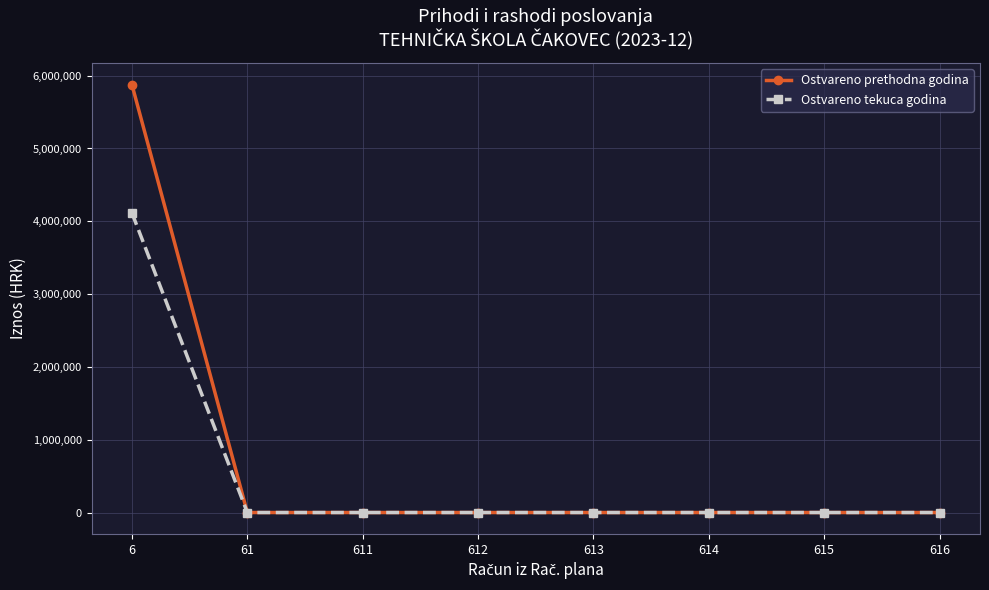

Reading right to left, extract all data points from this chart.

Ostvareno prethodna godina: 0.0	0.0	0.0	0.0	0.0	0.0	0.0	5877871.6
Ostvareno tekuca godina: 0.0	0.0	0.0	0.0	0.0	0.0	0.0	4116752.7